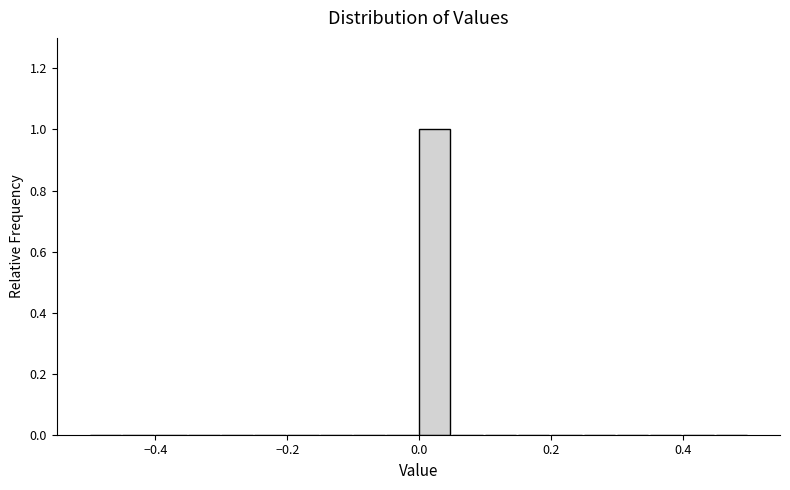

Around what value on the x-axis is the tallest bar? Give the approximate position of its centre, as read against the axis.

0.02